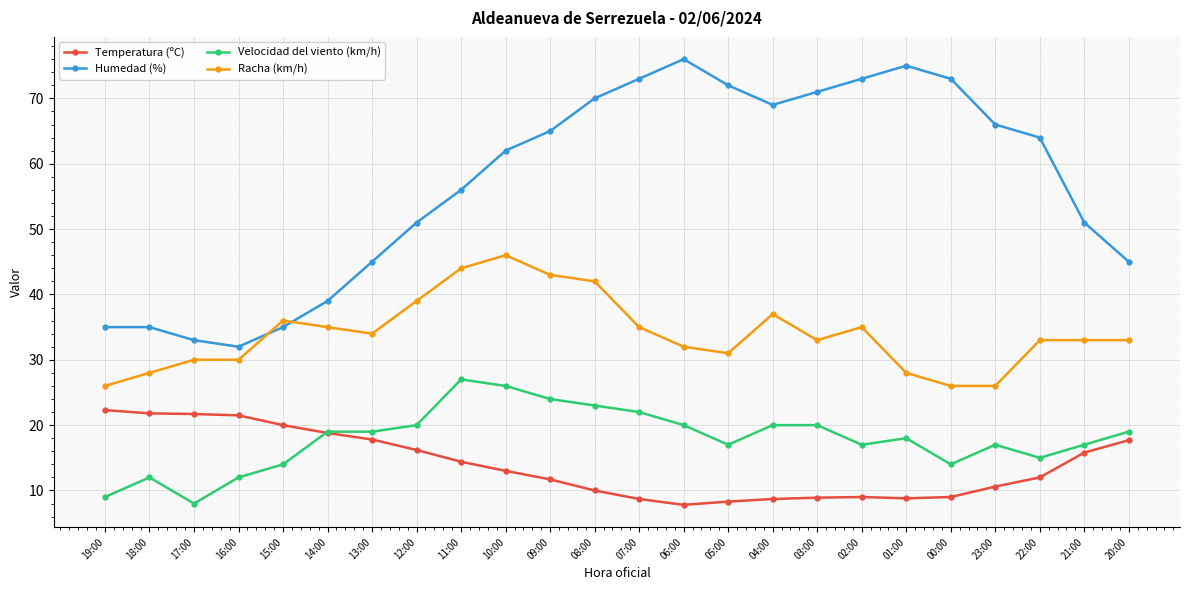

What is the label of the 9th point from the right?

04:00